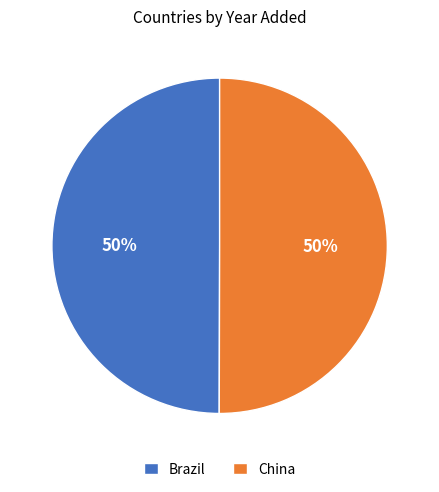

To the nearest percent, what is the average slice percentage?

50%